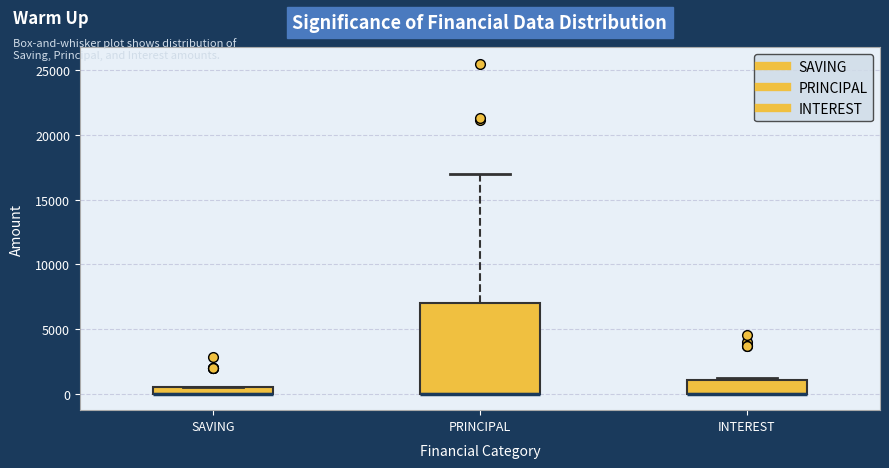

Comparing the boxes themselves (not the whiskers), which one is the tallest?

PRINCIPAL